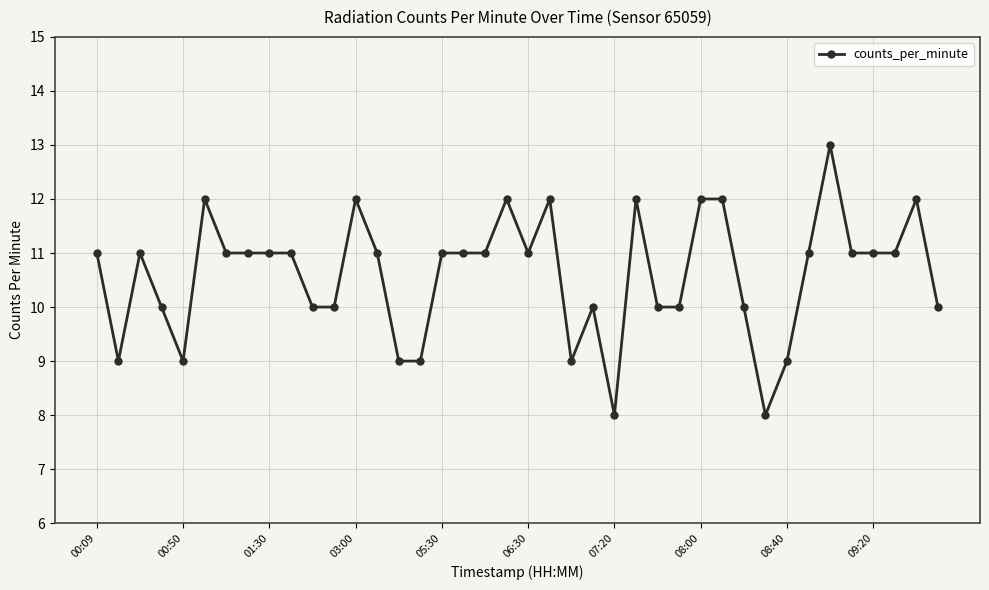

What is the value of the 39th point from the left?

12